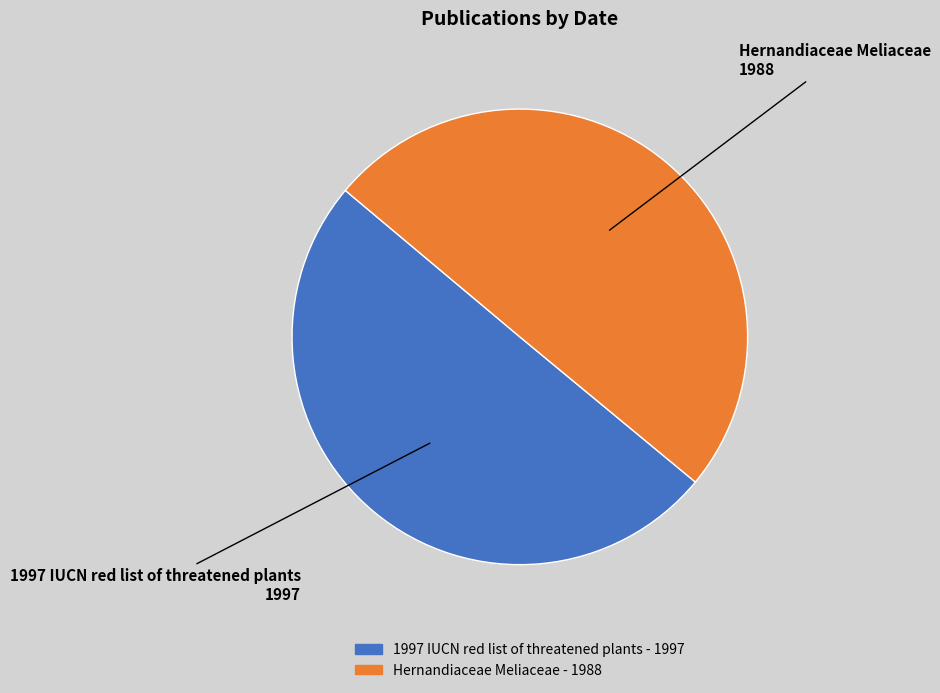

What is the ratio of the value at 1997 IUCN red list of threatened plants to the value at Hernandiaceae Meliaceae?

1.0